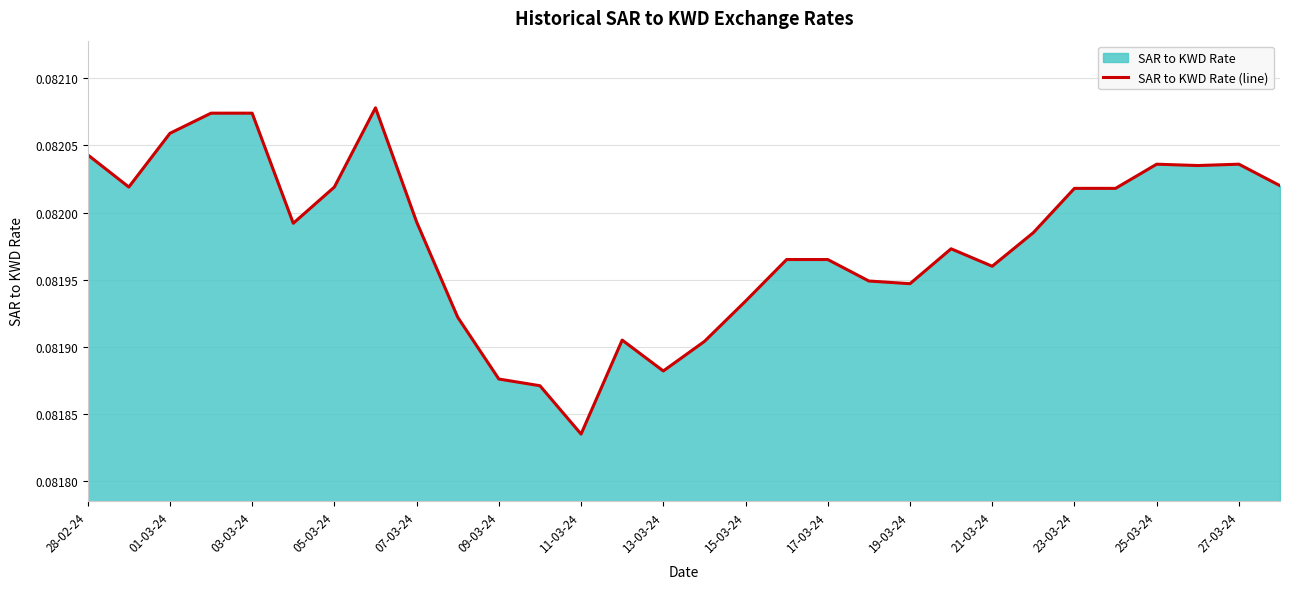

Which category has the lowest value across all series?

11-03-24